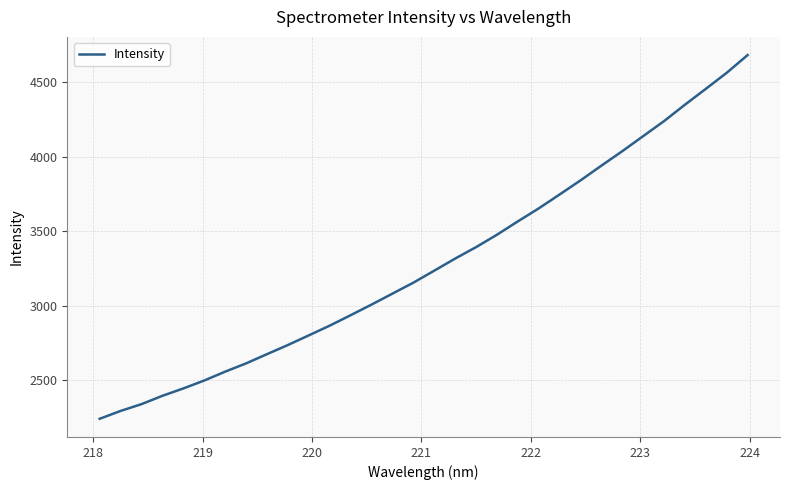

What is the difference between the maximum and minimum values?

2444.2